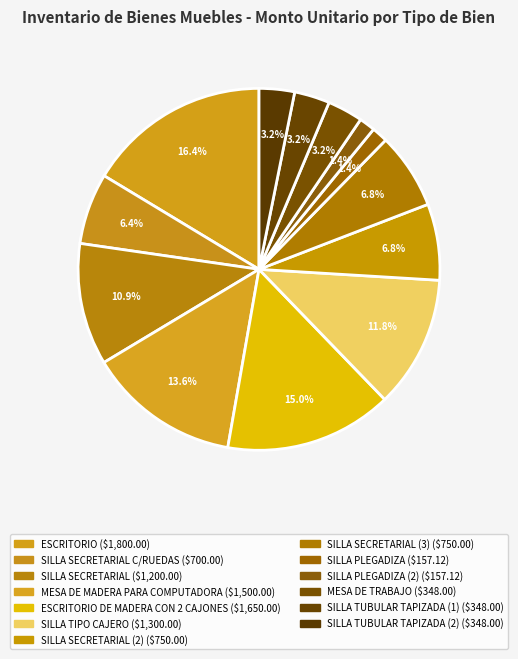

Rank the categories by value from lowest to highest.

SILLA PLEGADIZA, SILLA PLEGADIZA (2), MESA DE TRABAJO, SILLA TUBULAR TAPIZADA (1), SILLA TUBULAR TAPIZADA (2), SILLA SECRETARIAL C/RUEDAS, SILLA SECRETARIAL (2), SILLA SECRETARIAL (3), SILLA SECRETARIAL, SILLA TIPO CAJERO, MESA DE MADERA PARA COMPUTADORA, ESCRITORIO DE MADERA CON 2 CAJONES, ESCRITORIO